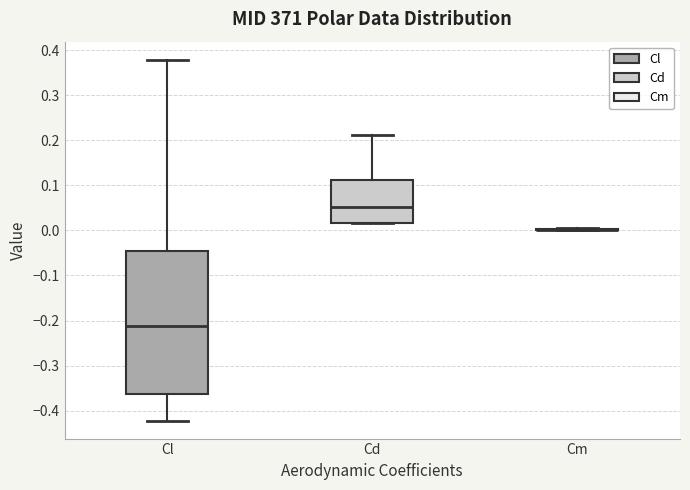

Comparing the boxes themselves (not the whiskers), which one is the tallest?

Cl